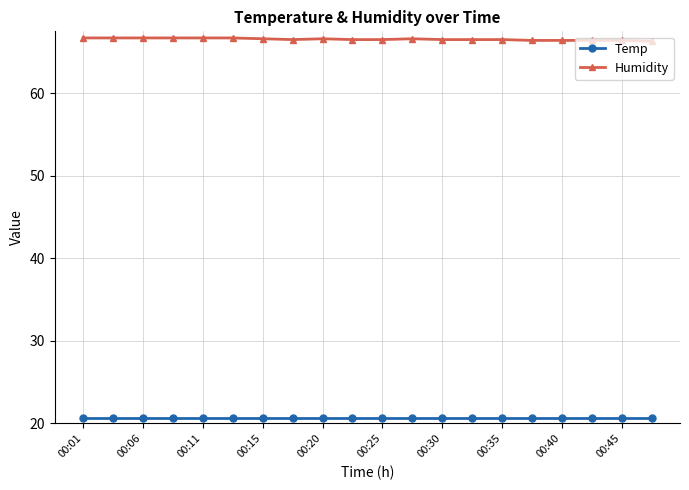

What are all the series names shown in the legend?

Temp, Humidity